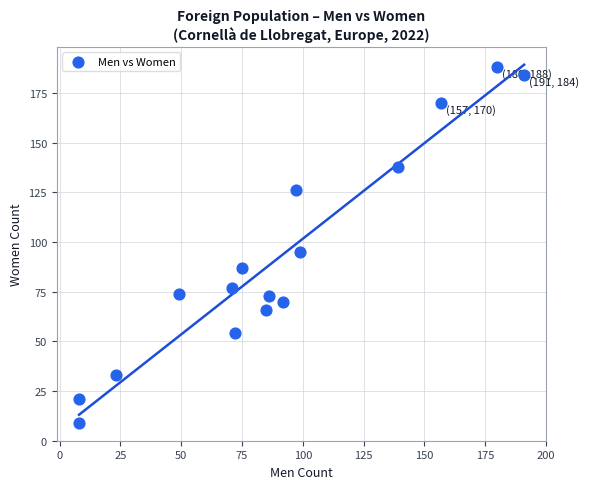

What is the range of Y values (max minus min)?

179